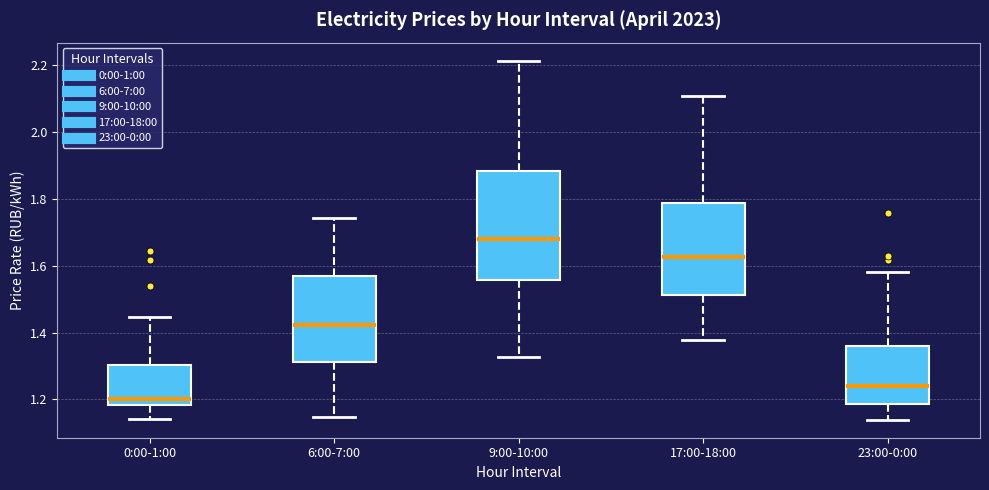

Reading left to right, read every box against the y-axis: the position of its median line, the range the box covers, and the ends of its whiskers. The values are not printed on the chart, so give them approximately, as read against the axis.

0:00-1:00: median 1.20, box 1.18 to 1.30, whiskers 1.14 to 1.44
6:00-7:00: median 1.42, box 1.32 to 1.56, whiskers 1.14 to 1.74
9:00-10:00: median 1.68, box 1.56 to 1.88, whiskers 1.32 to 2.22
17:00-18:00: median 1.62, box 1.52 to 1.78, whiskers 1.38 to 2.10
23:00-0:00: median 1.24, box 1.18 to 1.36, whiskers 1.14 to 1.58